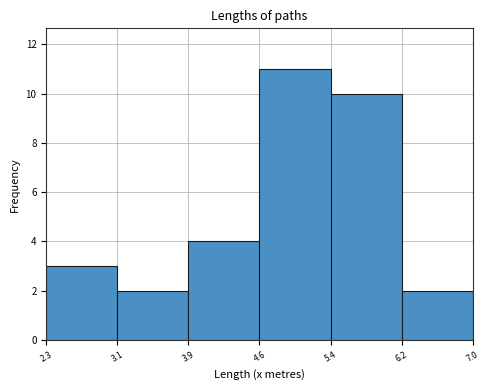

Reading left to right, transcribe this chart: for each bar, give the range it covers on the x-axis and its height. The values are not printed on the chart, so give them approximately, as read against the axis.

2.3 to 3.1: 3
3.1 to 3.9: 2
3.9 to 4.6: 4
4.6 to 5.4: 11
5.4 to 6.2: 10
6.2 to 7.0: 2